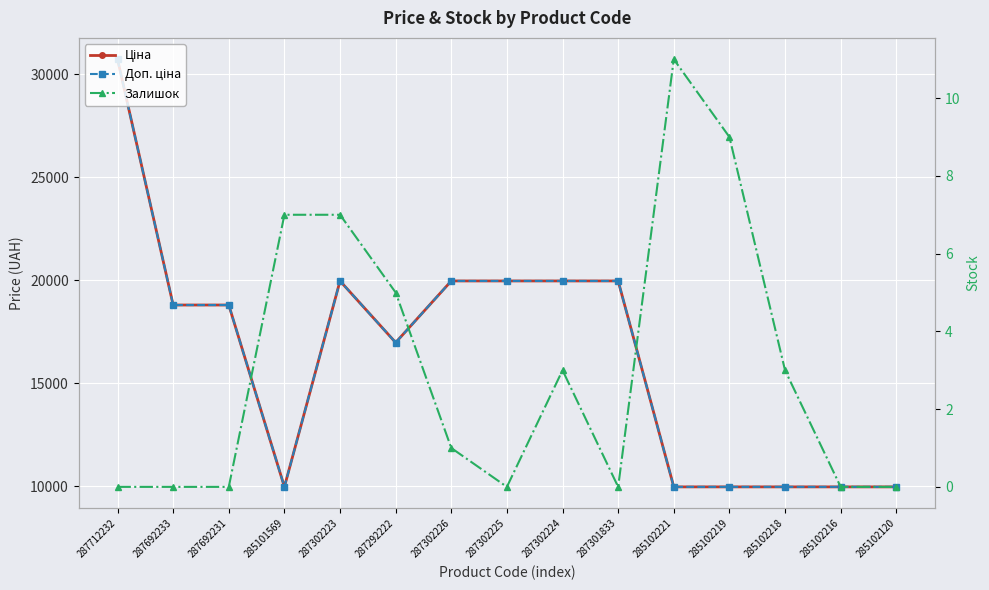

What is the label of the 13th point from the left?

285102218